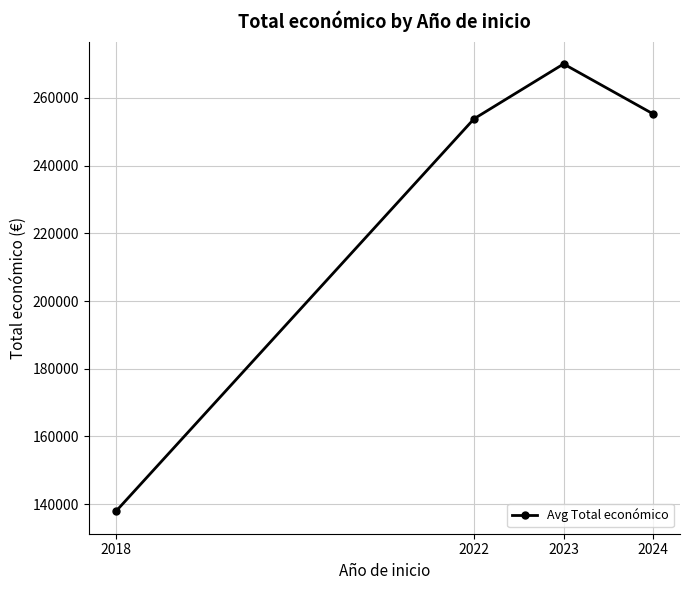

What is the sum of the values at 2018 and 2024?

393150.7